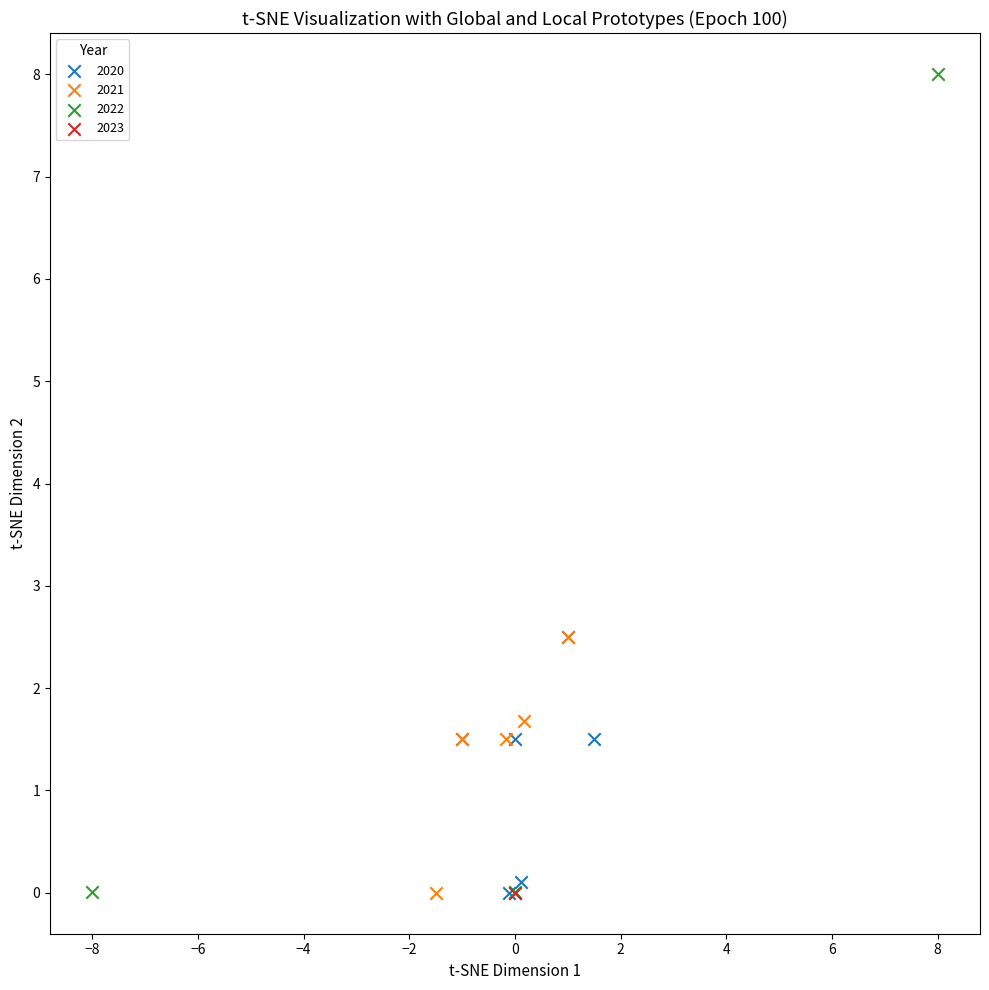

What are all the series names shown in the legend?

2020, 2021, 2022, 2023